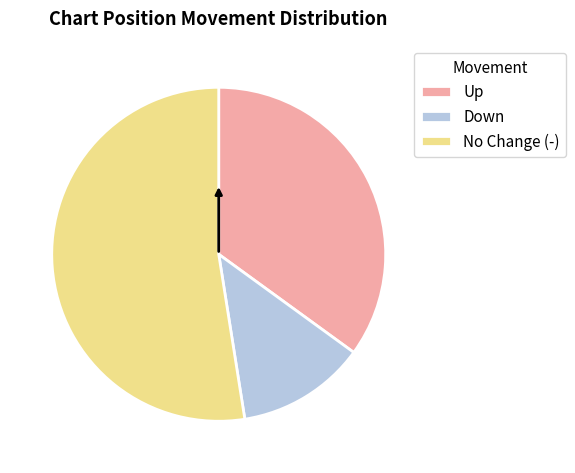

Approximately how many times larger is the value at Up compared to No Change (-)?

0.7